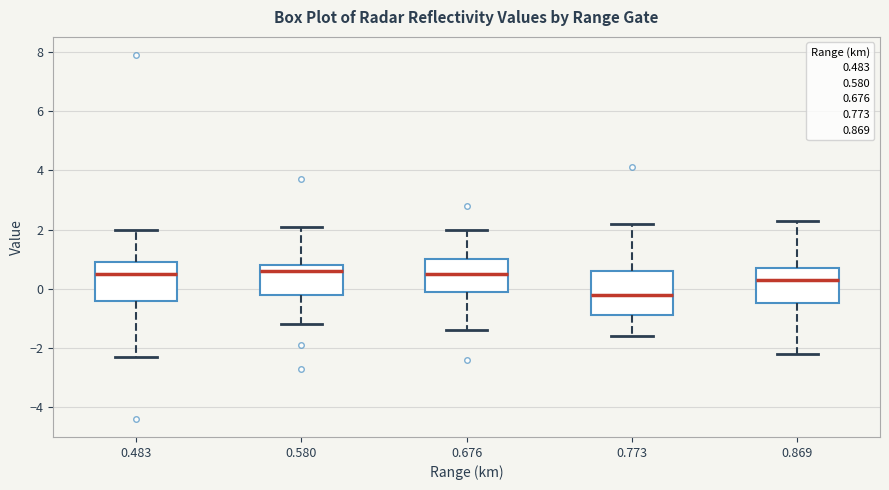

Reading left to right, read every box against the y-axis: the position of its median line, the range the box covers, and the ends of its whiskers. The values are not printed on the chart, so give them approximately, as read against the axis.

0.483: median 0.6, box -0.4 to 1.0, whiskers -2.2 to 2.0
0.580: median 0.6, box -0.2 to 0.8, whiskers -1.2 to 2.2
0.676: median 0.6, box 0.0 to 1.0, whiskers -1.4 to 2.0
0.773: median -0.2, box -0.8 to 0.6, whiskers -1.6 to 2.2
0.869: median 0.4, box -0.4 to 0.8, whiskers -2.2 to 2.4